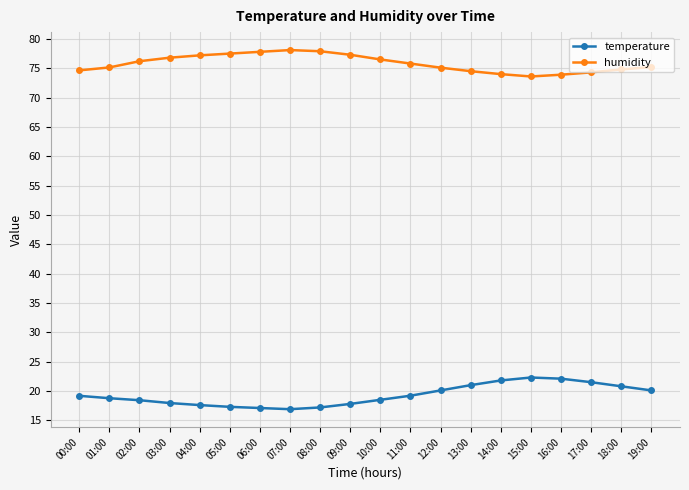

What is the total value across all series at 18:00?

95.6